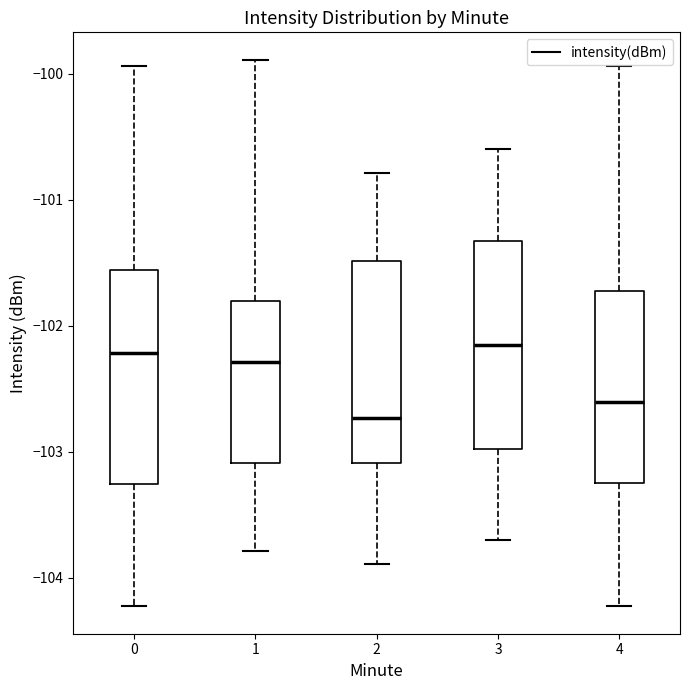

Reading left to right, transcribe this box plot: for each box, give where its median line is, the range the box spans, and where its two whiskers end, as read against the y-axis. The values are not printed on the chart, so give them approximately, as read against the axis.

0: median -102.2, box -103.3 to -101.6, whiskers -104.2 to -99.9
1: median -102.3, box -103.1 to -101.8, whiskers -103.8 to -99.9
2: median -102.7, box -103.1 to -101.5, whiskers -103.9 to -100.8
3: median -102.1, box -103.0 to -101.3, whiskers -103.7 to -100.6
4: median -102.6, box -103.2 to -101.7, whiskers -104.2 to -99.9